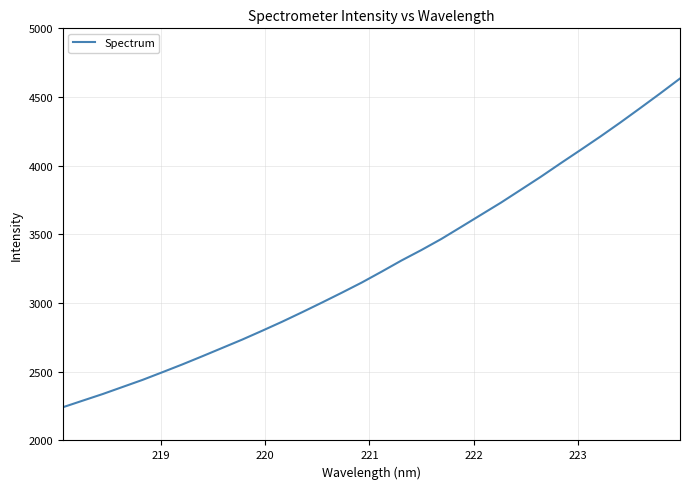

What is the minimum value shown in the chart?

2241.9